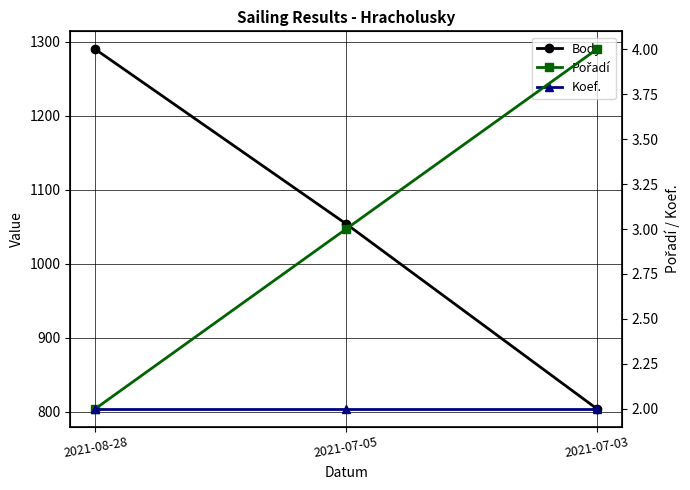

What is the value of the Body point at the 2nd from the left?

1054